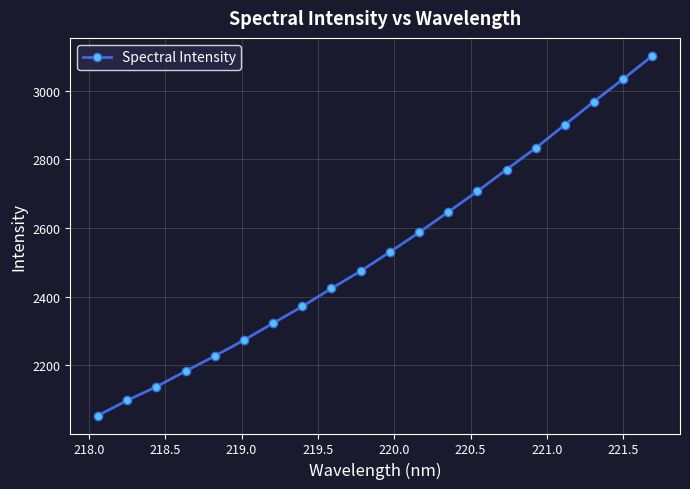

What is the minimum value shown in the chart?

2052.8